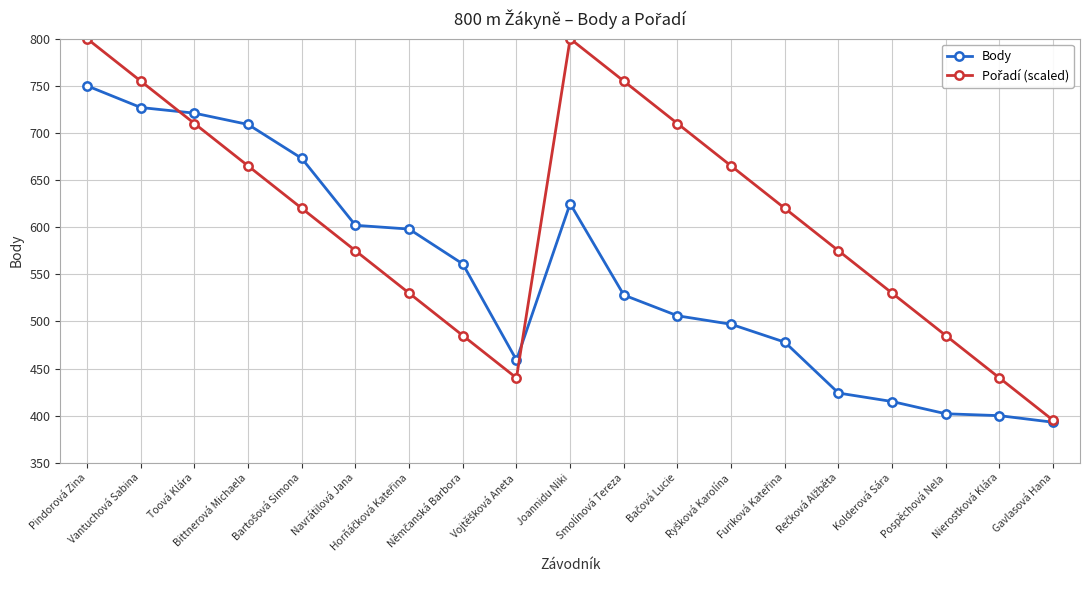

At how many categories does at least one series exceed 686?

7